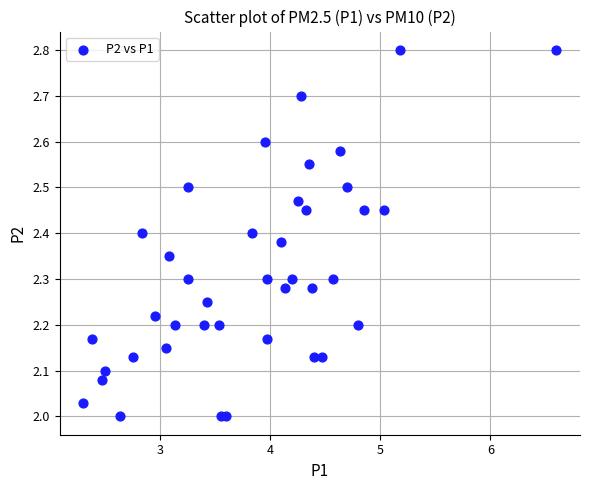

What is the range of Y values (max minus min)?

0.8